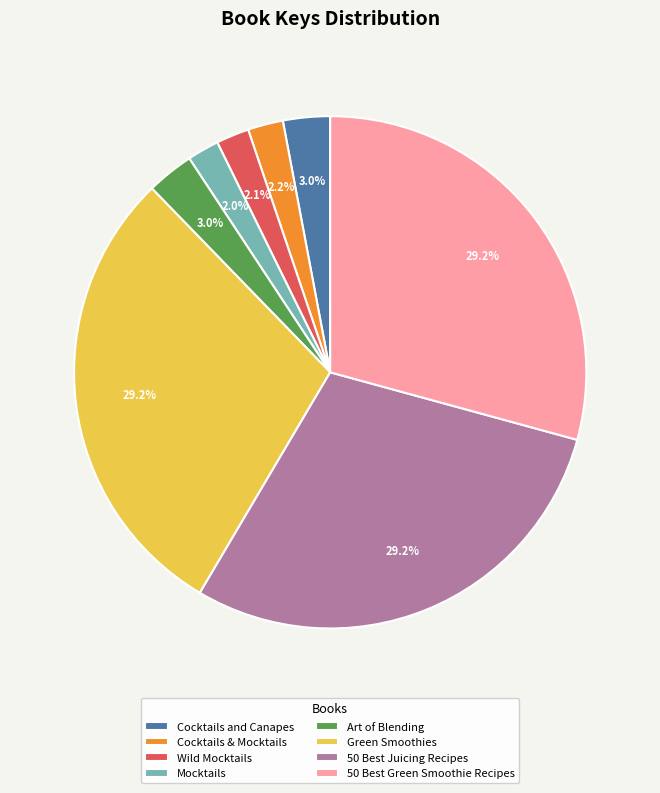

What portion of the pie excludes Mocktails?

98.0%